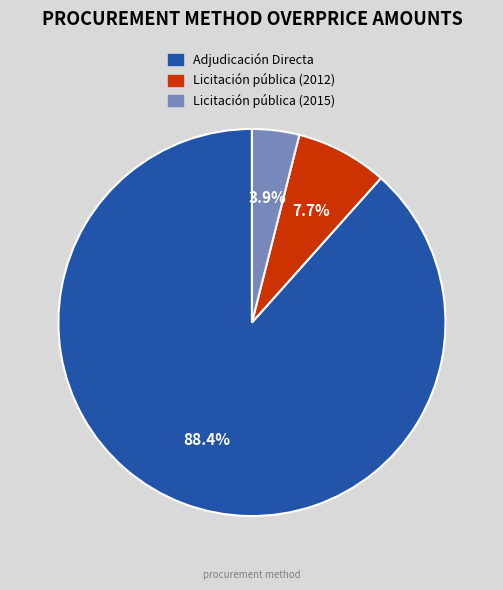

True or false: Licitación pública (2012) accounts for 8% of the total.

True